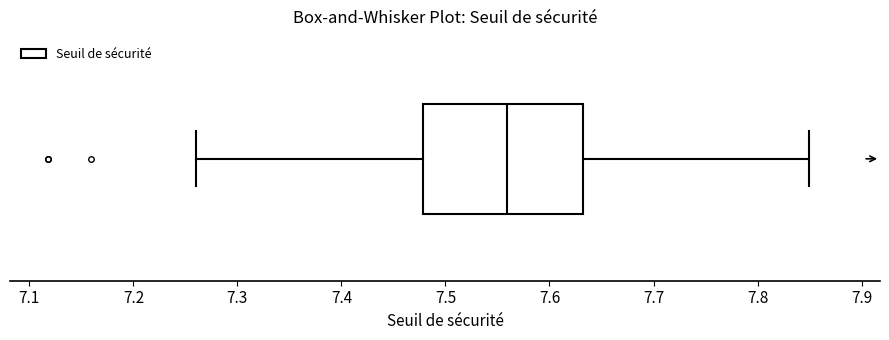

Read this box plot against the x-axis: the position of the median line, the range covered by the box, and the ends of both whiskers. The values are not printed on the chart, so give them approximately, as read against the axis.

median 7.56, box 7.48 to 7.63, whiskers 7.26 to 7.85